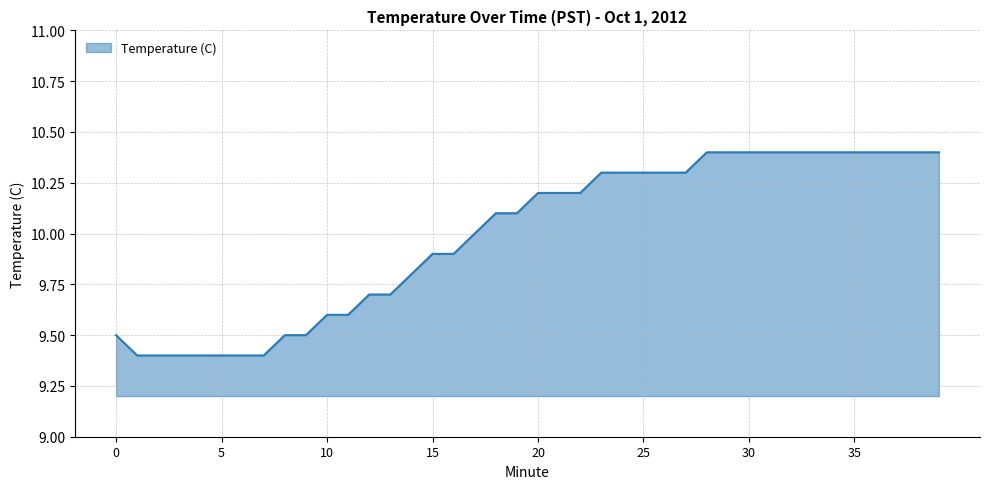

What is the difference between the maximum and minimum values?

1.0